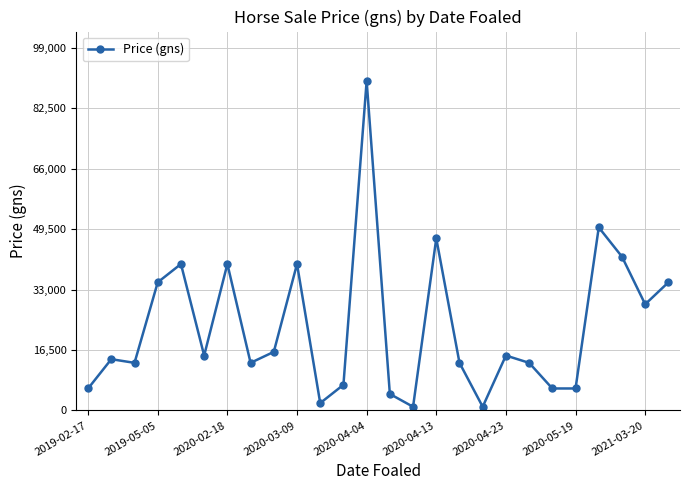

What is the difference between the maximum and second lowest values?

89000